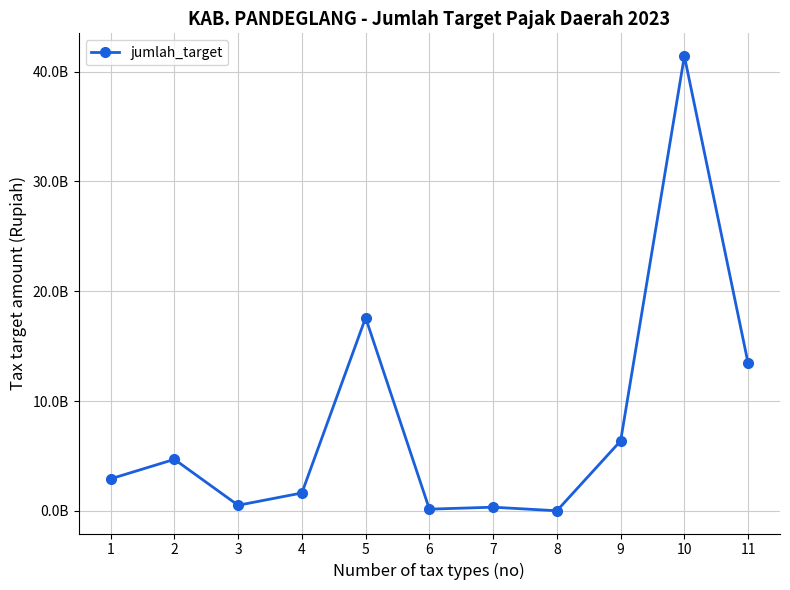

Rank the categories by value from highest to lowest.

10, 5, 11, 9, 2, 1, 4, 3, 7, 6, 8